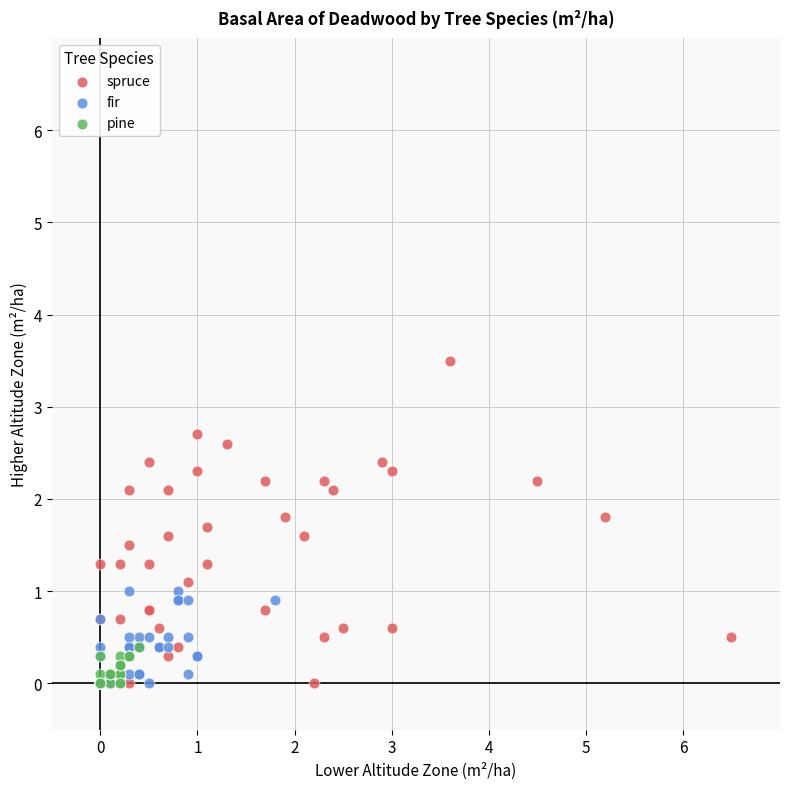

Which series has the widest spread of Y values?

spruce